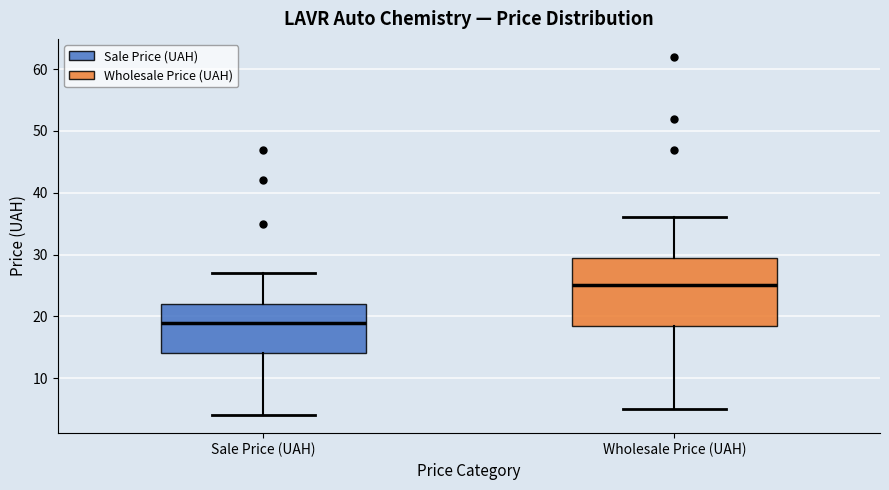

Reading left to right, transcribe this box plot: for each box, give where its median line is, the range the box spans, and where its two whiskers end, as read against the y-axis. The values are not printed on the chart, so give them approximately, as read against the axis.

Sale Price (UAH): median 19, box 14 to 22, whiskers 4 to 27
Wholesale Price (UAH): median 25, box 19 to 30, whiskers 5 to 36